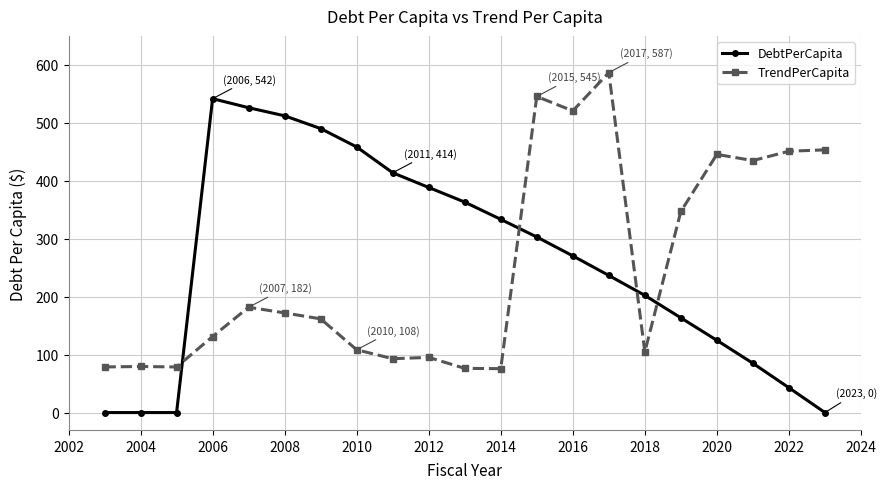

Is this an area chart (filled region under the line)?

No